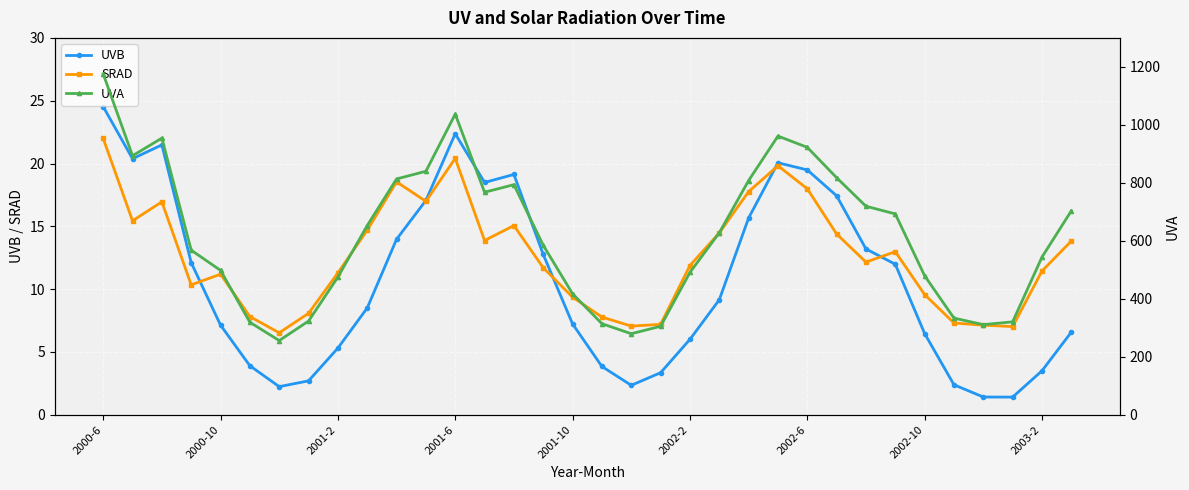

How many lines are shown in the chart?

3